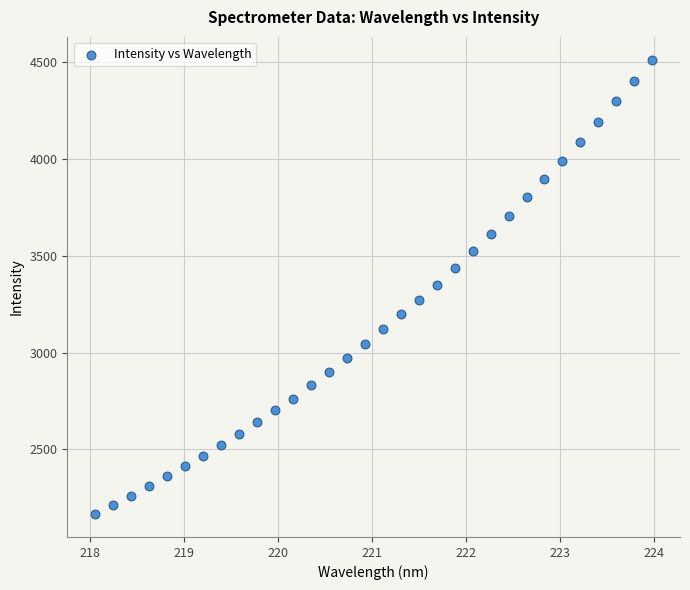

What is the range of X values (max minus min)?

5.9